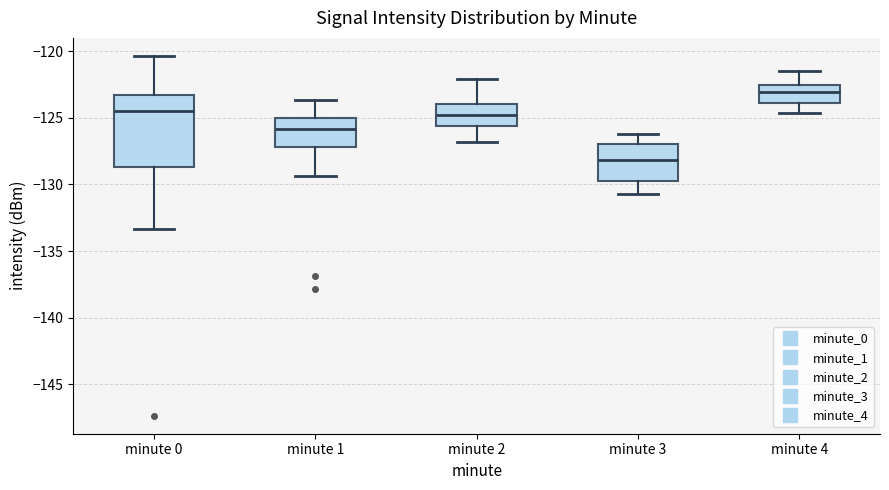

Where is the upper edge of the box for minute 4 on the y-axis? The values are not printed on the chart, so give them approximately, as read against the axis.

-122.5